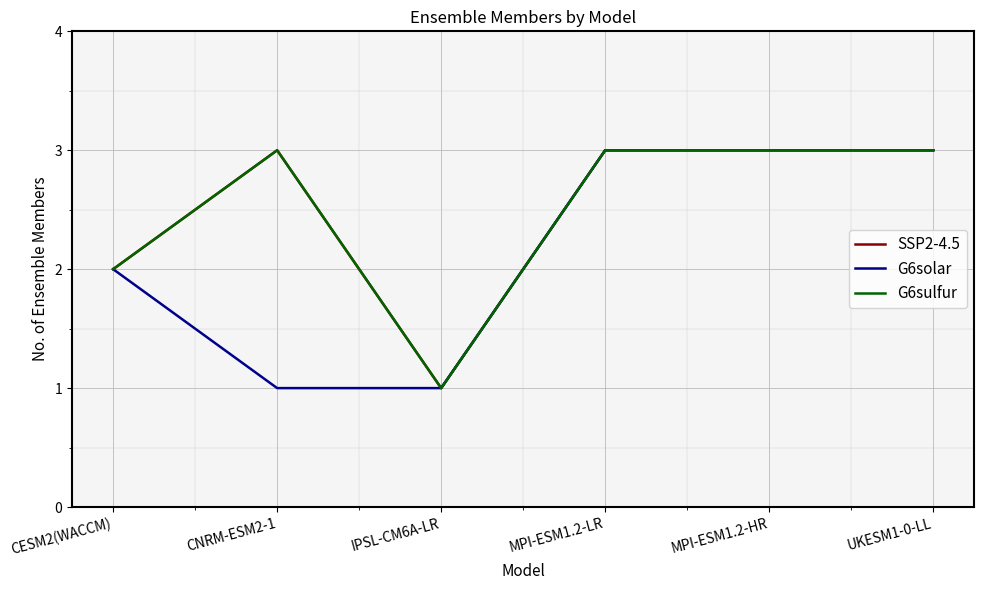

True or false: G6sulfur has a value of 4 at UKESM1-0-LL.

False